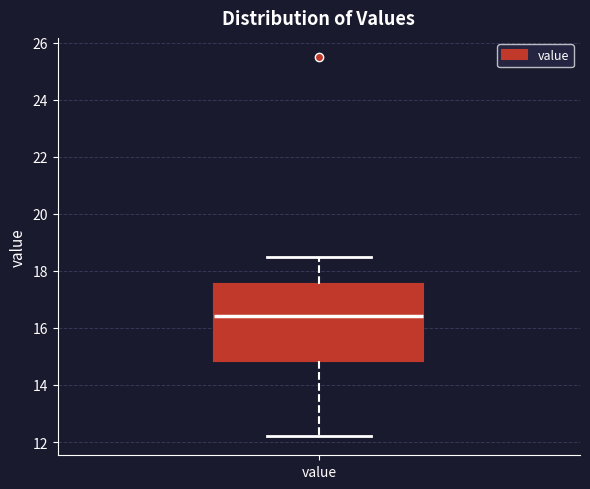

Transcribe this box plot: give where the median line is, the range the box spans, and where the two whiskers end, as read against the y-axis. The values are not printed on the chart, so give them approximately, as read against the axis.

median 16.4, box 14.8 to 17.6, whiskers 12.2 to 18.6